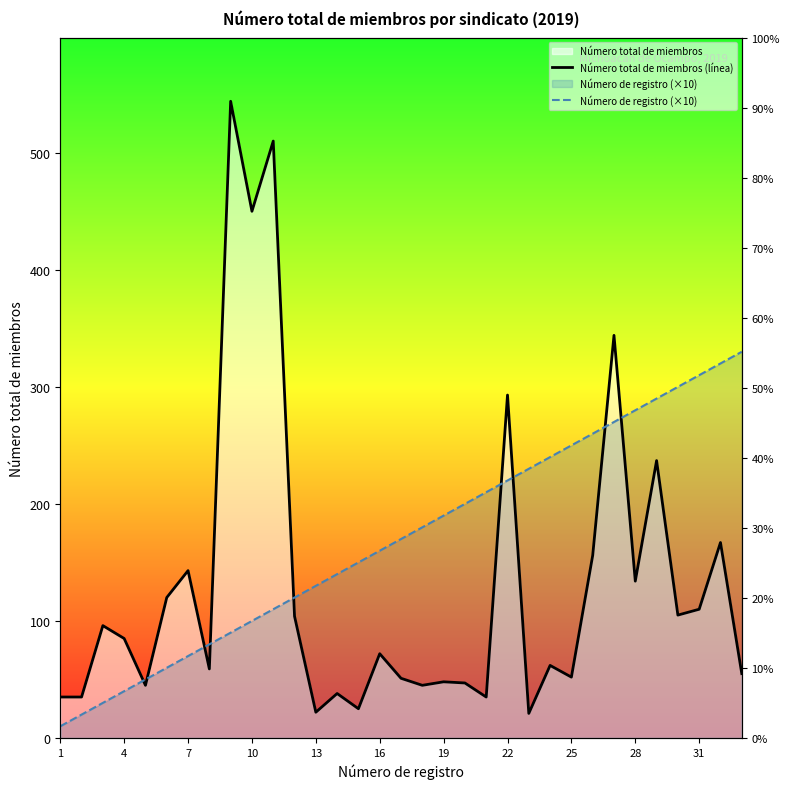

What is the minimum value for Número de registro (×10)?

10